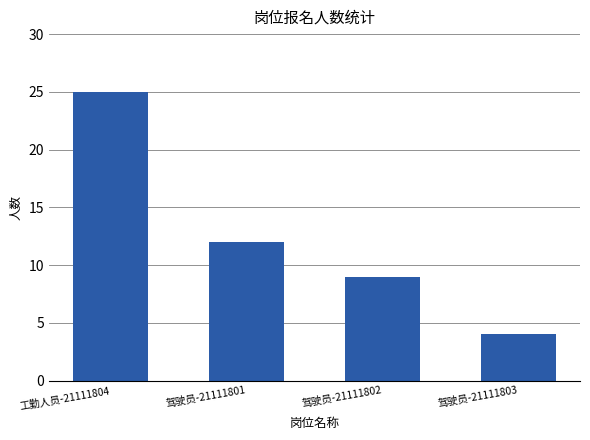

How many values are below 12?

2